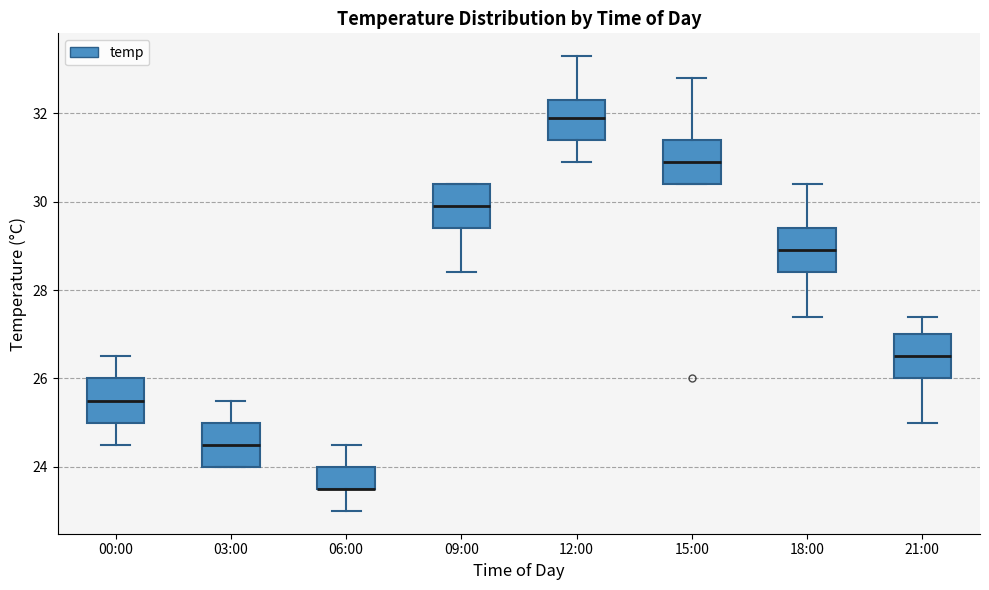

Where is the upper edge of the box for 09:00 on the y-axis? The values are not printed on the chart, so give them approximately, as read against the axis.

30.4